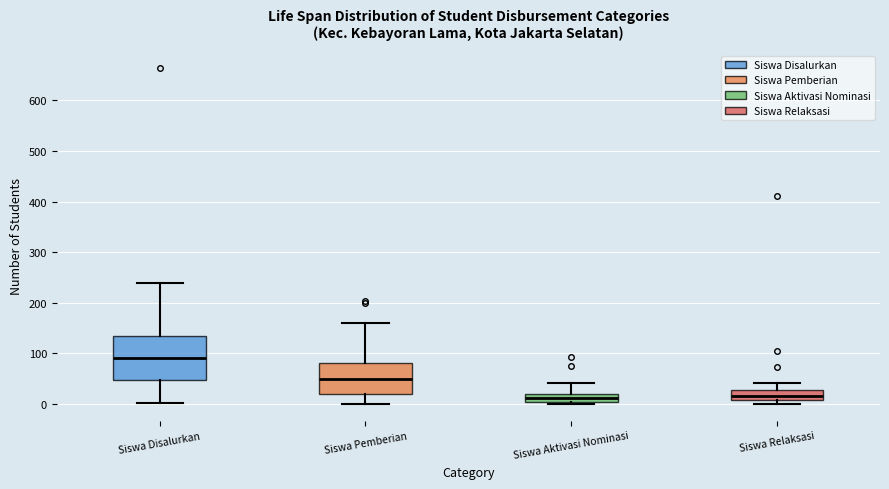

Reading left to right, read every box against the y-axis: the position of its median line, the range the box covers, and the ends of its whiskers. The values are not printed on the chart, so give them approximately, as read against the axis.

Siswa Disalurkan: median 90, box 50 to 130, whiskers 0 to 240
Siswa Pemberian: median 50, box 20 to 80, whiskers 0 to 160
Siswa Aktivasi Nominasi: median 10, box 0 to 20, whiskers 0 to 40
Siswa Relaksasi: median 20, box 10 to 30, whiskers 0 to 40